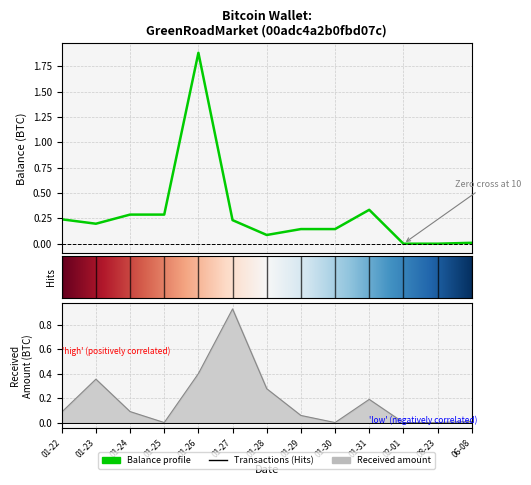

Where is received_amount nearest to the value 0?

01-25